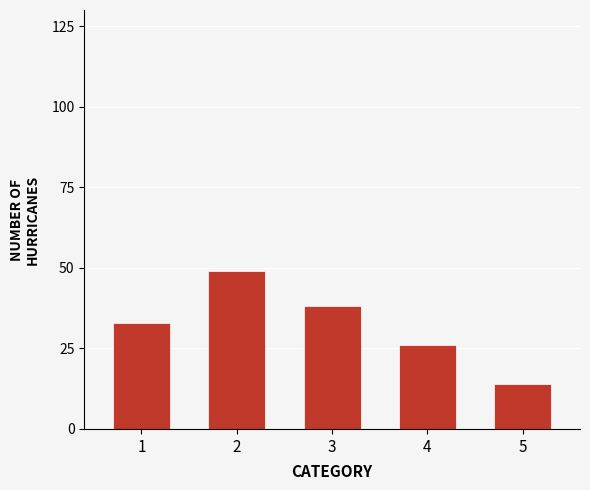

Reading left to right, extract all data points from this chart.

1=33	2=49	3=38	4=26	5=14